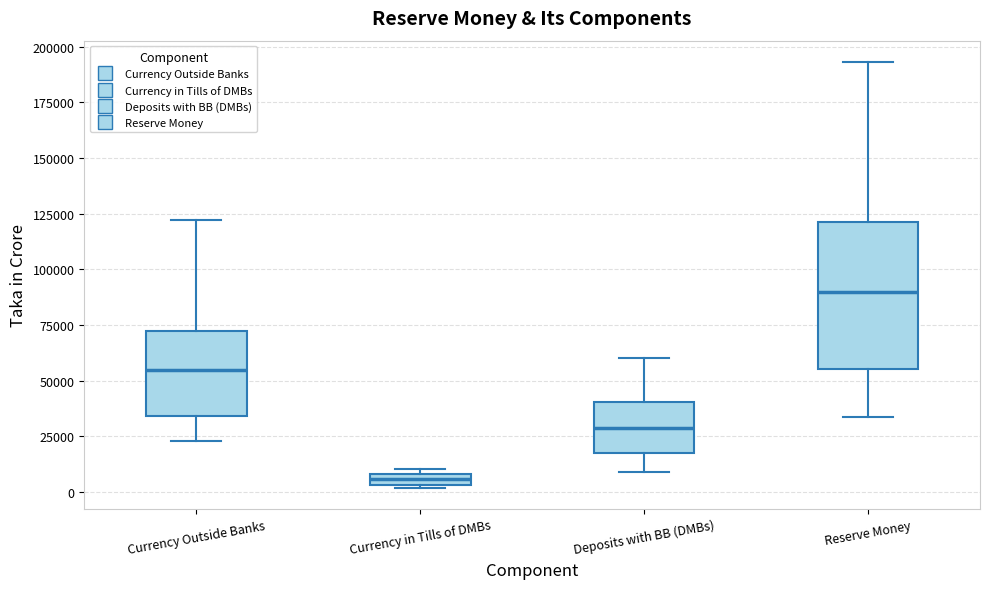

Where does the lower whisker of the box for Currency Outside Banks end on the y-axis? The values are not printed on the chart, so give them approximately, as read against the axis.

25000